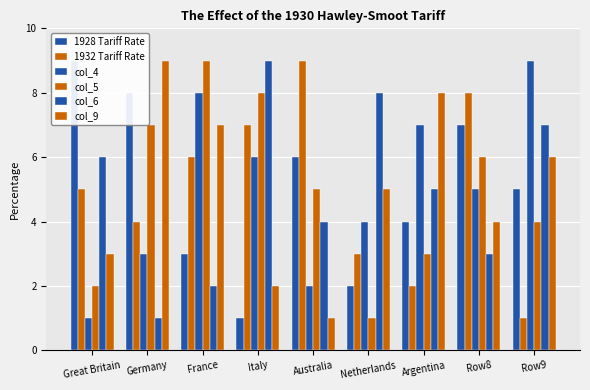

Is it true that col_9 equals 10 at Row9?

False